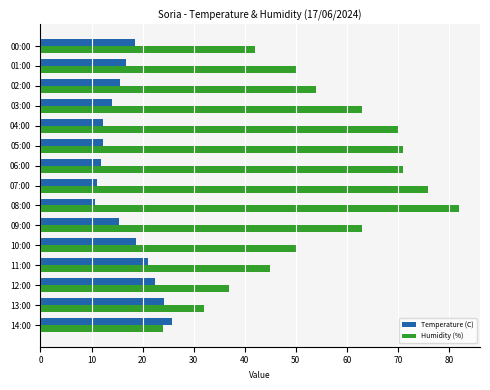

What is the sum of all Humidity (%) values?

830.0